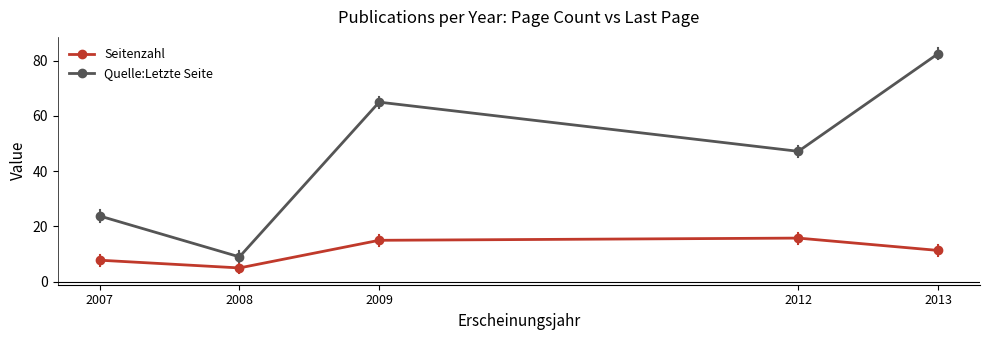

List the series in order of their overall mean, highest first.

Quelle:Letzte Seite, Seitenzahl